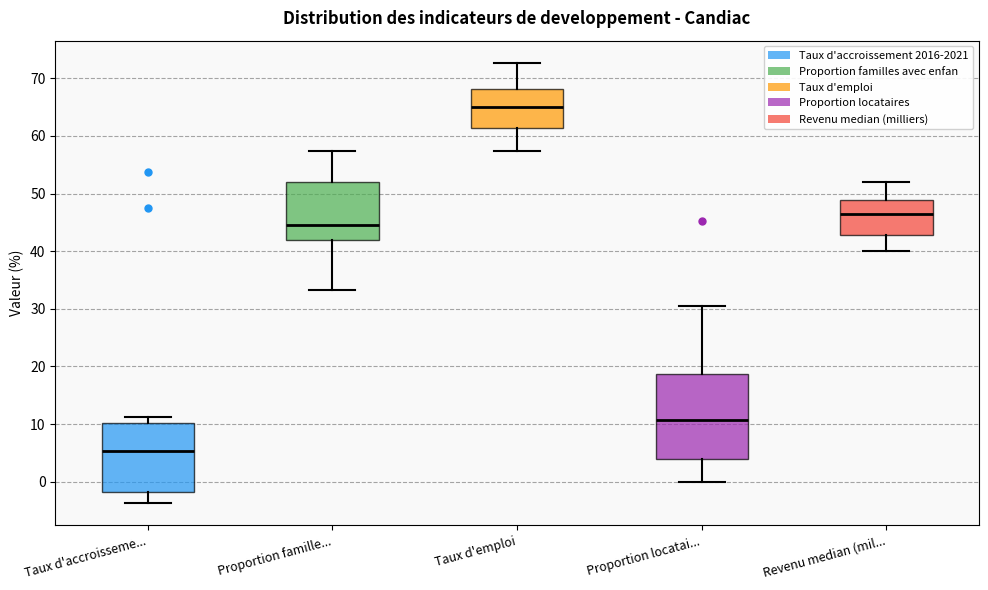

Which box's median line is the highest?

Taux d'emploi